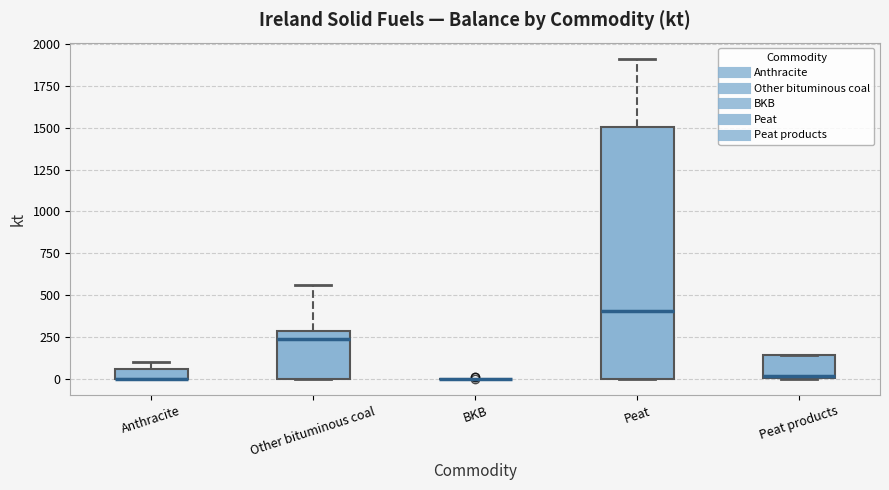

Comparing the boxes themselves (not the whiskers), which one is the tallest?

Peat